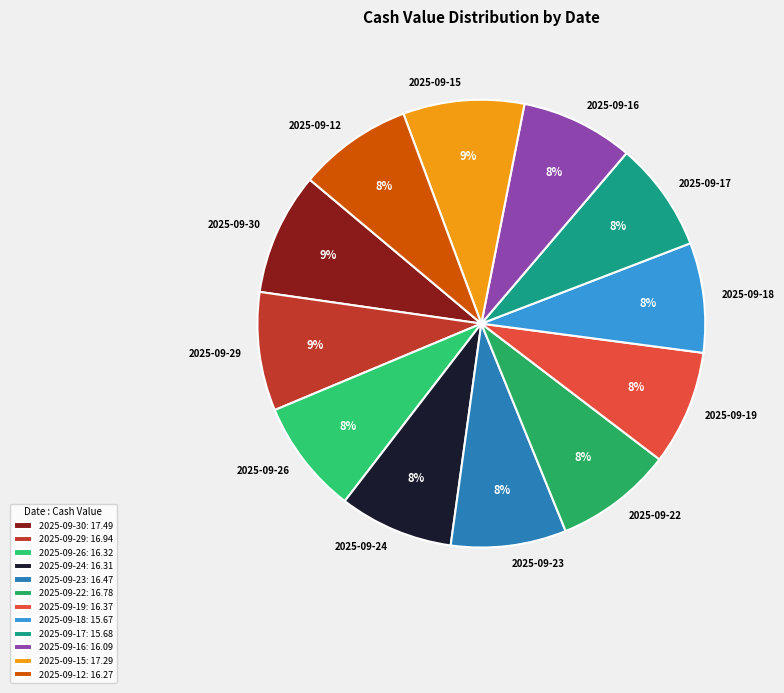

Is the sum of 2025-09-12 and 2025-09-22 greater than half?

No